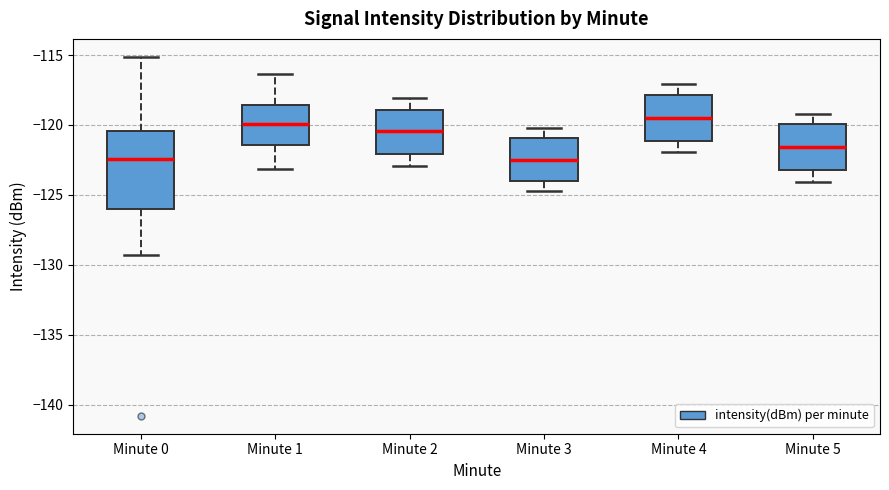

Reading left to right, transcribe this box plot: for each box, give where its median line is, the range the box spans, and where its two whiskers end, as read against the y-axis. The values are not printed on the chart, so give them approximately, as read against the axis.

Minute 0: median -122.5, box -126.0 to -120.5, whiskers -129.5 to -115.0
Minute 1: median -120.0, box -121.5 to -118.5, whiskers -123.0 to -116.5
Minute 2: median -120.5, box -122.0 to -119.0, whiskers -123.0 to -118.0
Minute 3: median -122.5, box -124.0 to -121.0, whiskers -124.5 to -120.0
Minute 4: median -119.5, box -121.0 to -118.0, whiskers -122.0 to -117.0
Minute 5: median -121.5, box -123.0 to -120.0, whiskers -124.0 to -119.0